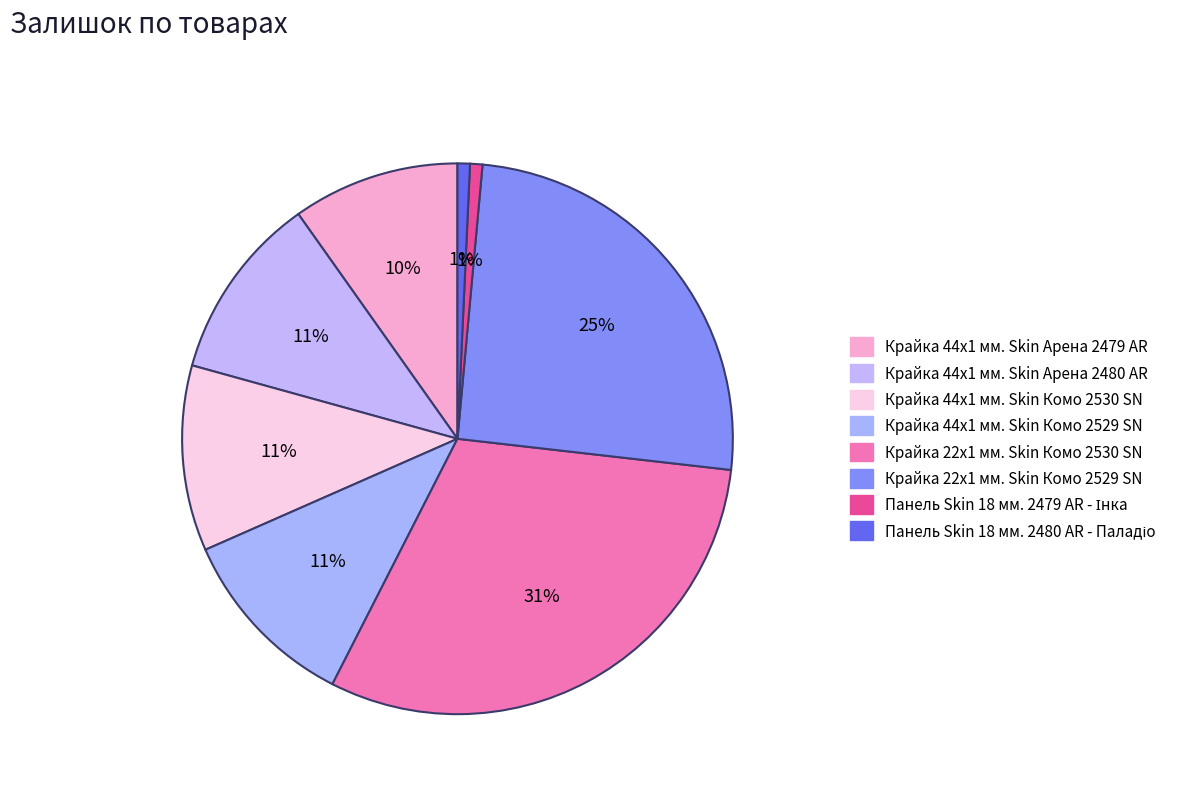

Does Крайка 44x1 мм. Skin Комо 2530 SN represent more than half of the total?

No